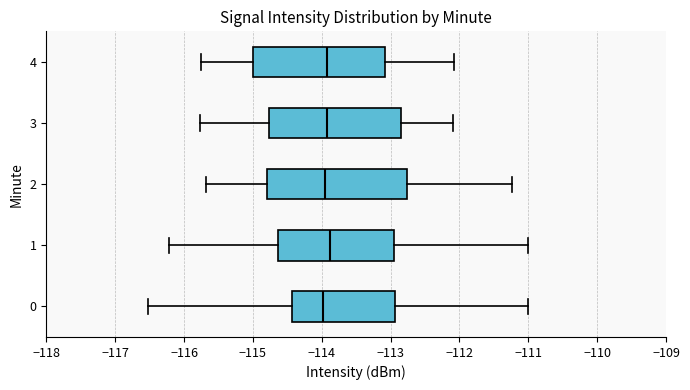

Reading bottom to top, transcribe this box plot: for each box, give where its median line is, the range the box spans, and where its two whiskers end, as read against the x-axis. The values are not printed on the chart, so give them approximately, as read against the axis.

0: median -114.0, box -114.4 to -112.9, whiskers -116.5 to -111.0
1: median -113.9, box -114.6 to -113.0, whiskers -116.2 to -111.0
2: median -113.9, box -114.8 to -112.8, whiskers -115.7 to -111.2
3: median -113.9, box -114.8 to -112.8, whiskers -115.8 to -112.1
4: median -113.9, box -115.0 to -113.1, whiskers -115.8 to -112.1